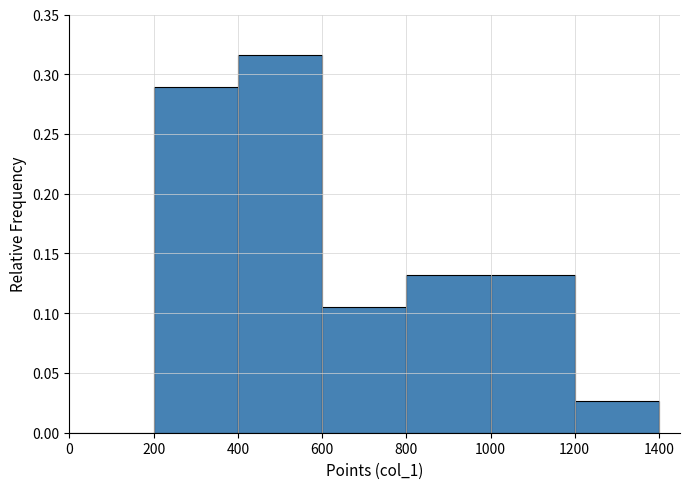

How tall is the bar that spans 600 to 800 on the x-axis? The values are not printed on the chart, so give them approximately, as read against the axis.

0.105